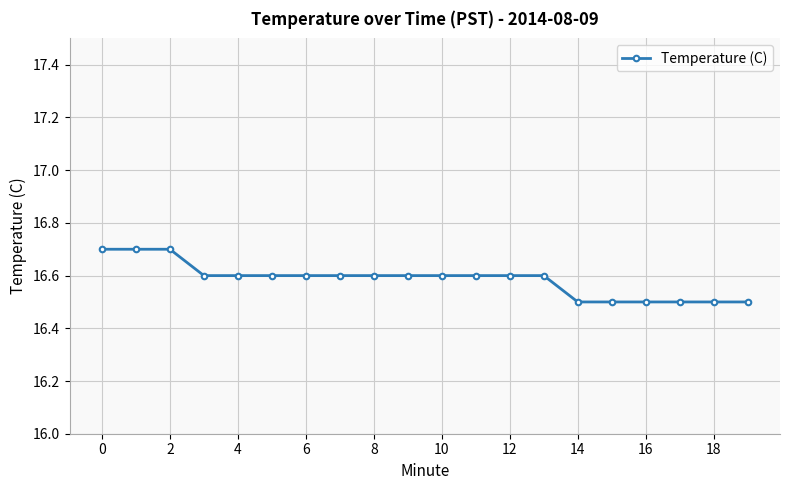

Reading left to right, what are all the values shown in this chart?

16.7	16.7	16.7	16.6	16.6	16.6	16.6	16.6	16.6	16.6	16.6	16.6	16.6	16.6	16.5	16.5	16.5	16.5	16.5	16.5